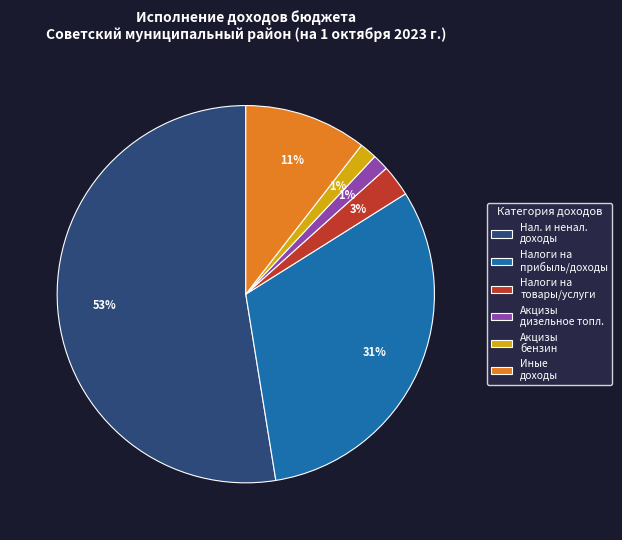

Combined, do Налоги на прибыль/доходы and Налоги на товары/услуги account for over 50%?

No